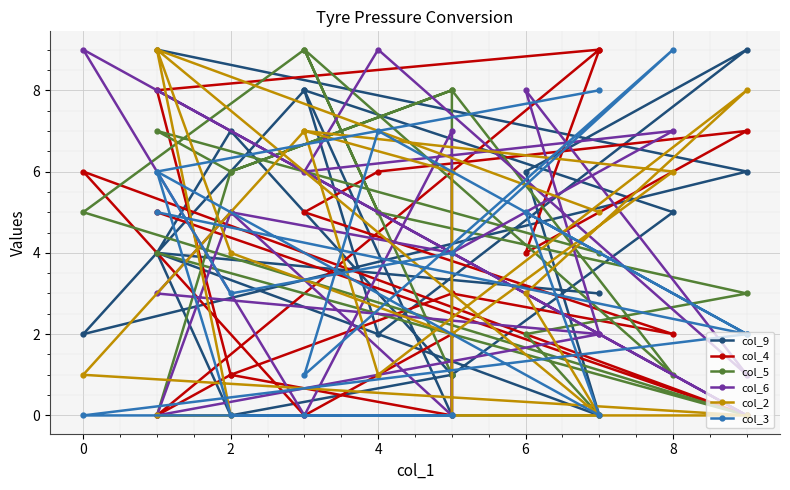

At which category does col_4 reach its first local peak?

2